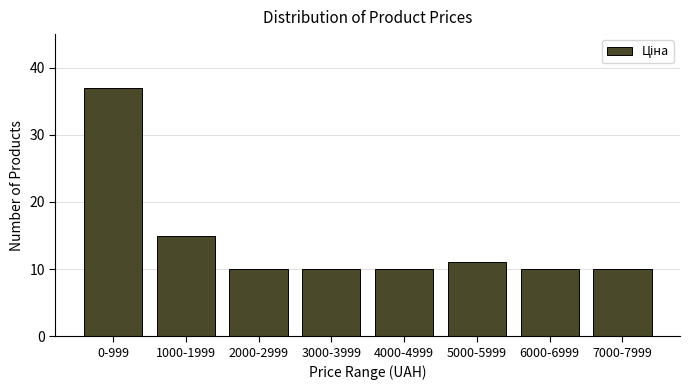

Reading left to right, extract all data points from this chart.

0-999=37	1000-1999=15	2000-2999=10	3000-3999=10	4000-4999=10	5000-5999=11	6000-6999=10	7000-7999=10